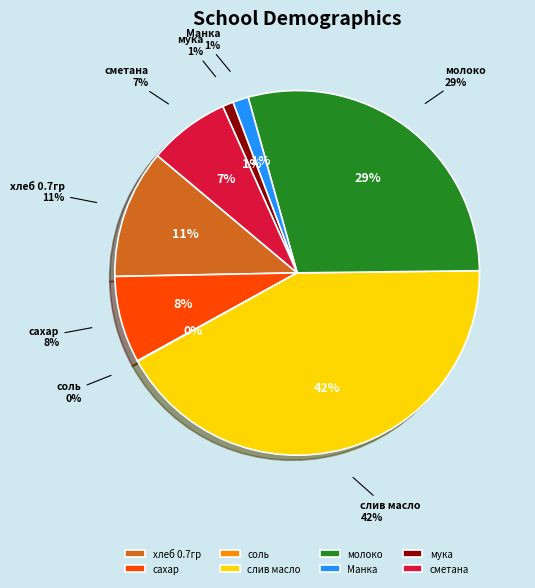

How many slices are in this pie chart?

8